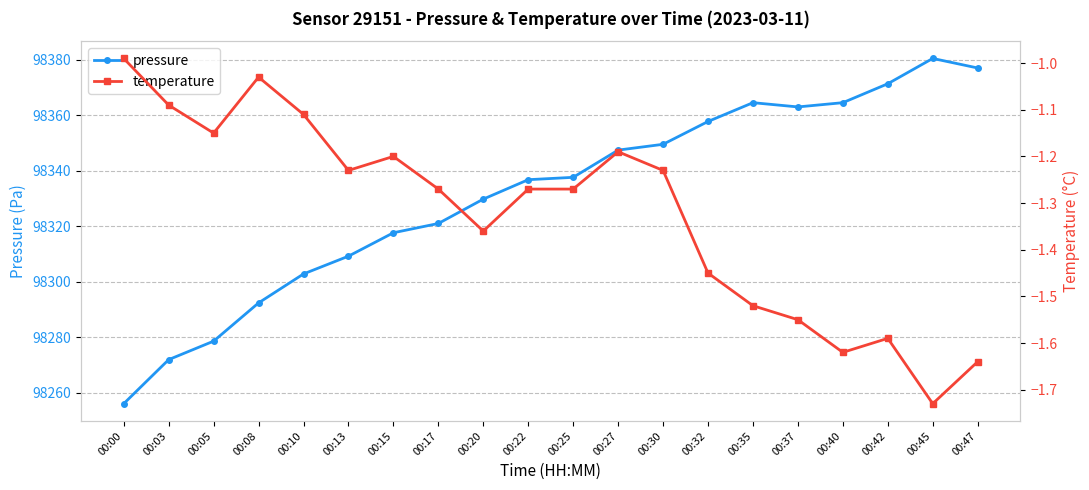

What is the spread (max minus min) of values at 00:15?

98318.9